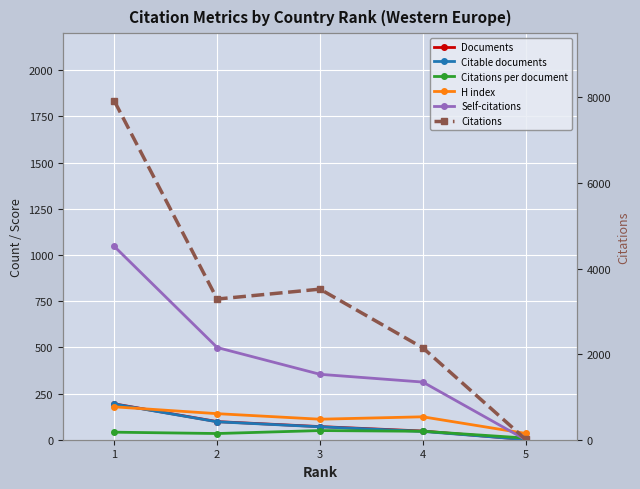

At which category does Citations per document reach its first local peak?

3